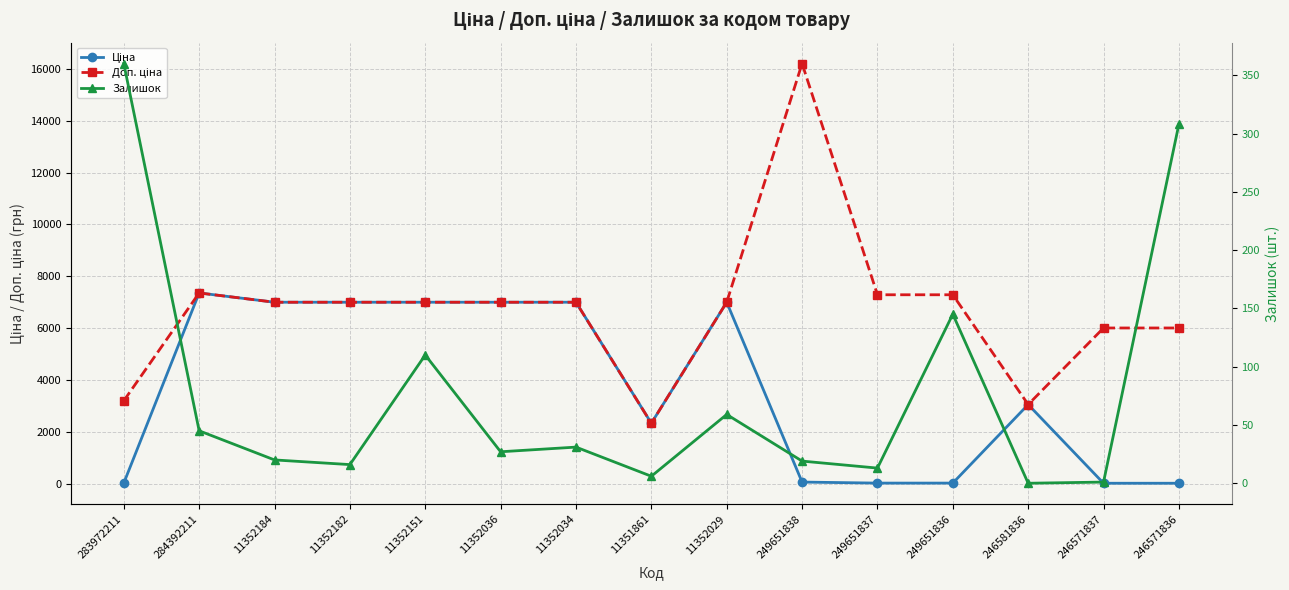

Rank the series at 283972211 from lowest to highest value.

Ціна, Залишок, Доп. ціна